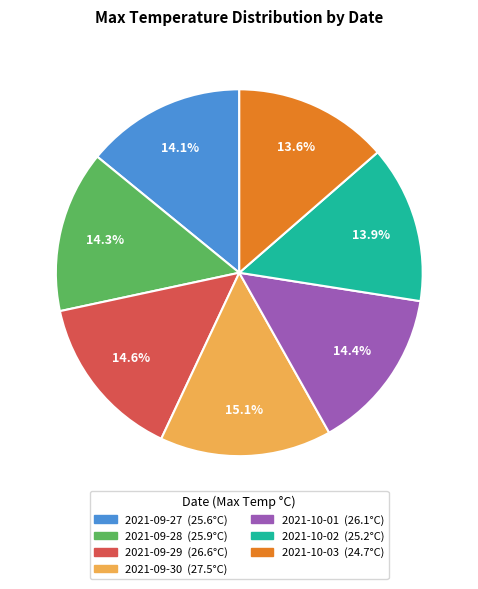

Is 2021-10-03 the majority of the pie?

No